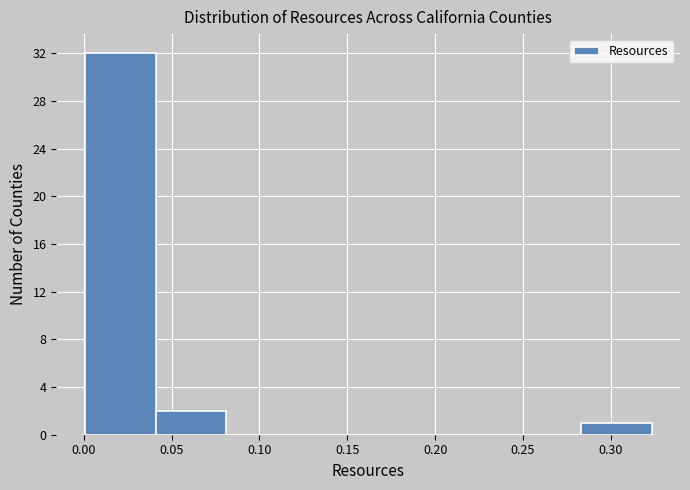

Reading left to right, transcribe this chart: for each bar, give the range it covers on the x-axis and its height. Neither the bar edges nor the heights are printed on the chart, so give them approximately, as read against the axes.

0.000 to 0.040: 32
0.040 to 0.080: 2
0.080 to 0.120: 0
0.120 to 0.160: 0
0.160 to 0.200: 0
0.200 to 0.245: 0
0.245 to 0.285: 0
0.285 to 0.325: 1